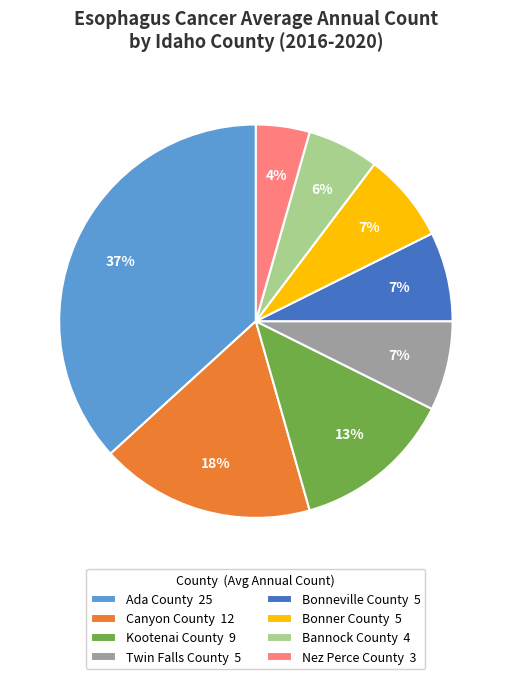

Is Ada County the majority of the pie?

No